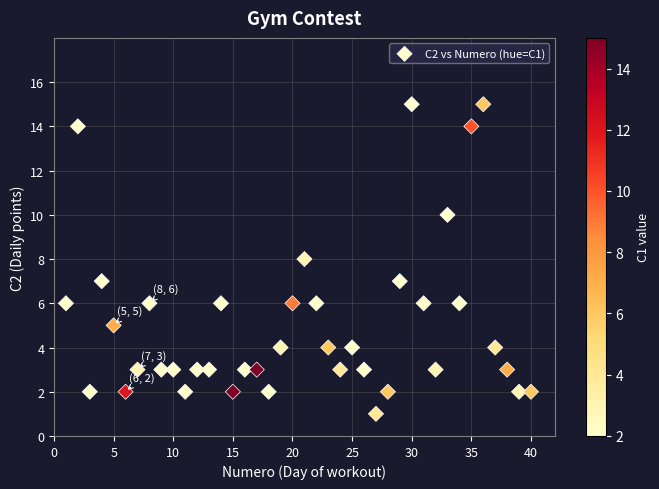

What is the range of X values (max minus min)?

39